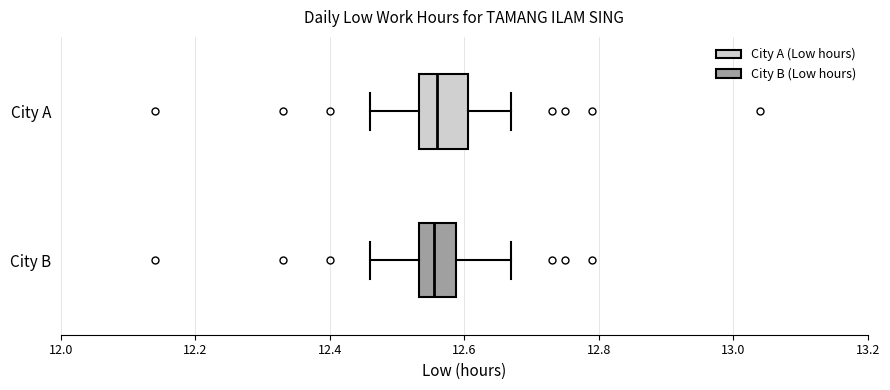

Reading bottom to top, read every box against the x-axis: the position of its median line, the range the box covers, and the ends of its whiskers. The values are not printed on the chart, so give them approximately, as read against the axis.

City B: median 12.56, box 12.54 to 12.58, whiskers 12.46 to 12.68
City A: median 12.56, box 12.54 to 12.60, whiskers 12.46 to 12.68